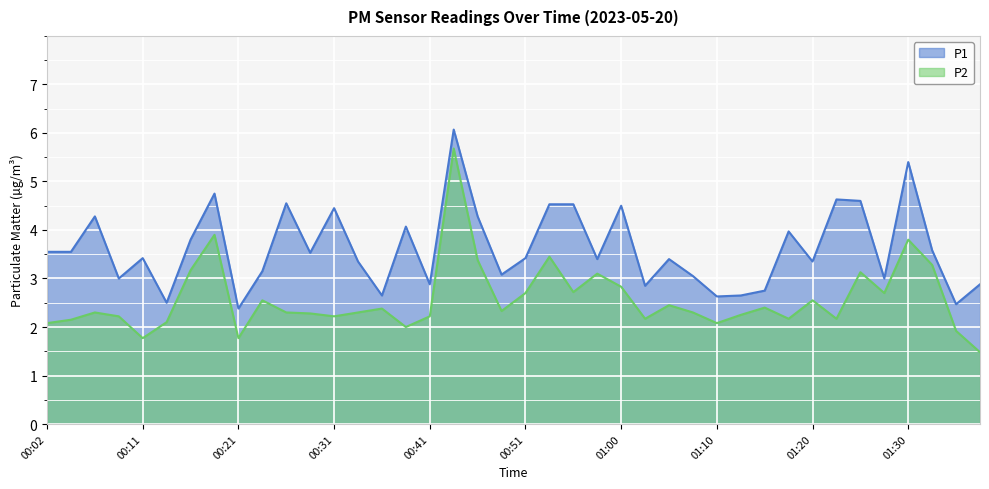

What are all the series names shown in the legend?

P1, P2